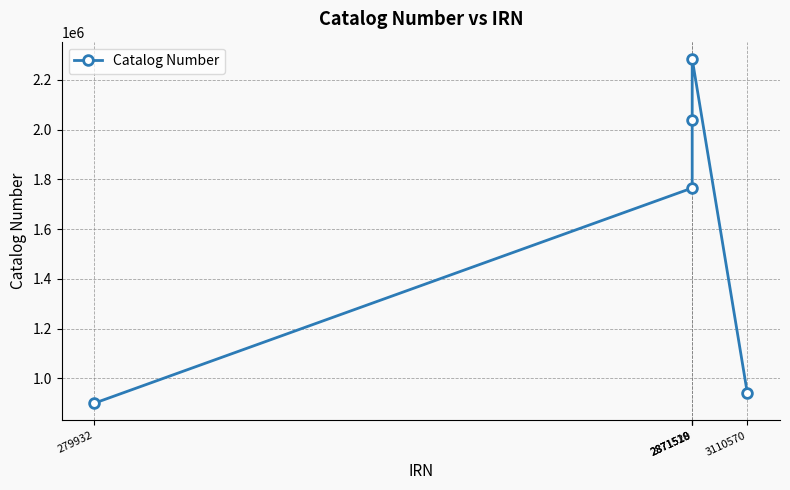

What is the difference between the maximum and second lowest values?

1342729